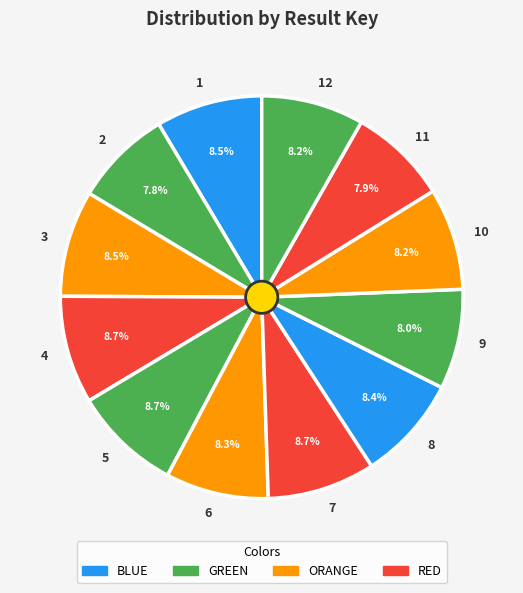

The 11 slice represents 1% of the pie. True or false?

False